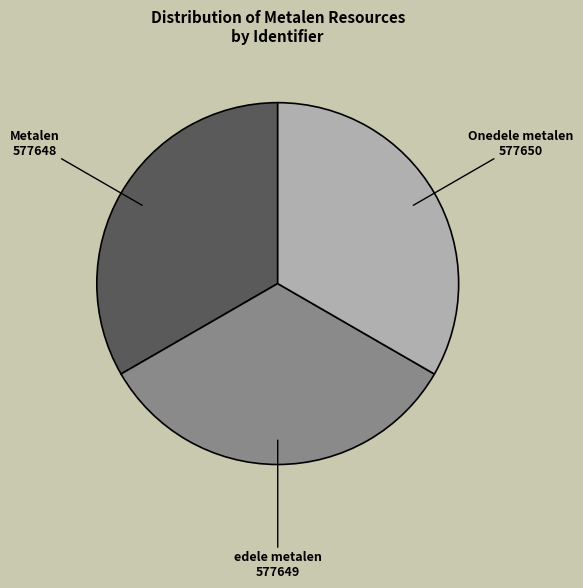

Is there a majority slice in this chart?

No